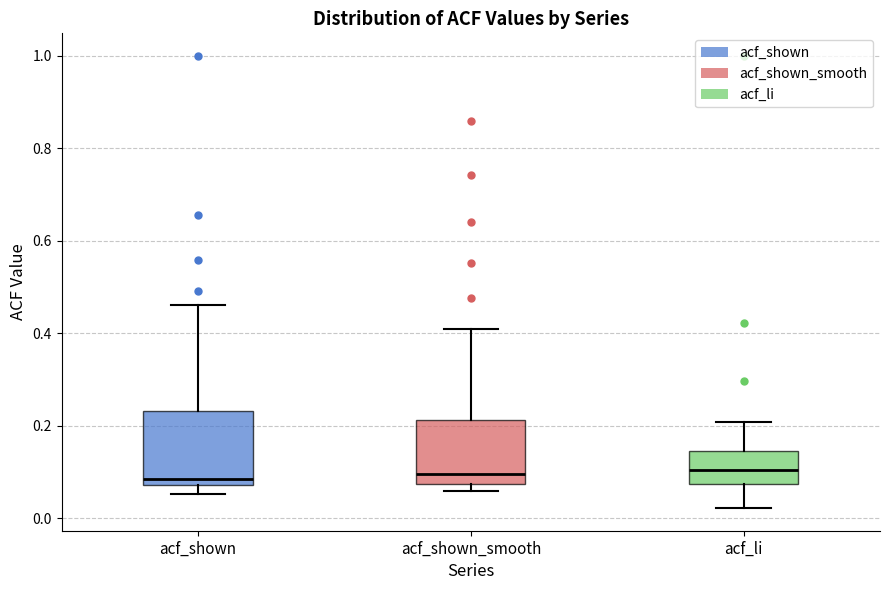

Which box is the tallest, from its lower edge to its upper edge?

acf_shown